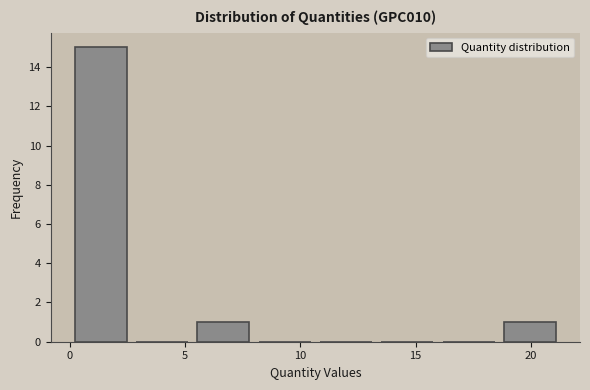

Reading left to right, list every bar in this chart as the range it spans on the x-axis followed by its height. Neither the bar edges nor the heights are printed on the chart, so give them approximately, as read against the axes.

0.0 to 2.5: 15
2.5 to 5.5: 0
5.5 to 8.0: 1
8.0 to 10.5: 0
10.5 to 13.5: 0
13.5 to 16.0: 0
16.0 to 18.5: 0
18.5 to 21.5: 1